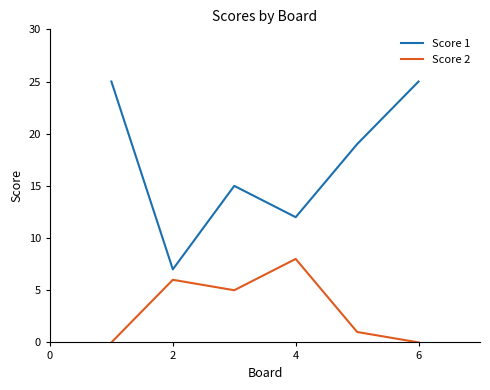

List the series in order of their overall mean, highest first.

Score 1, Score 2